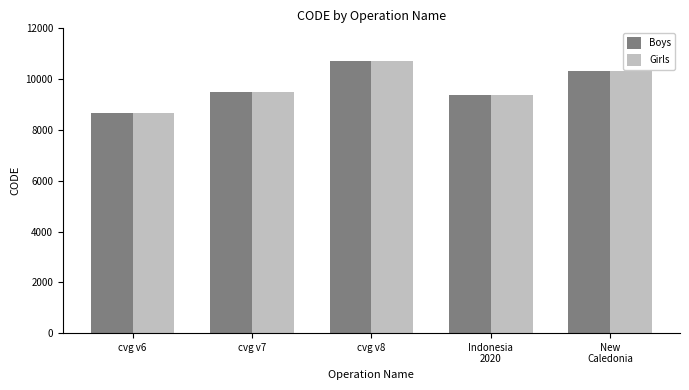

Which label corresponds to the largest value in the chart?

cvg v8